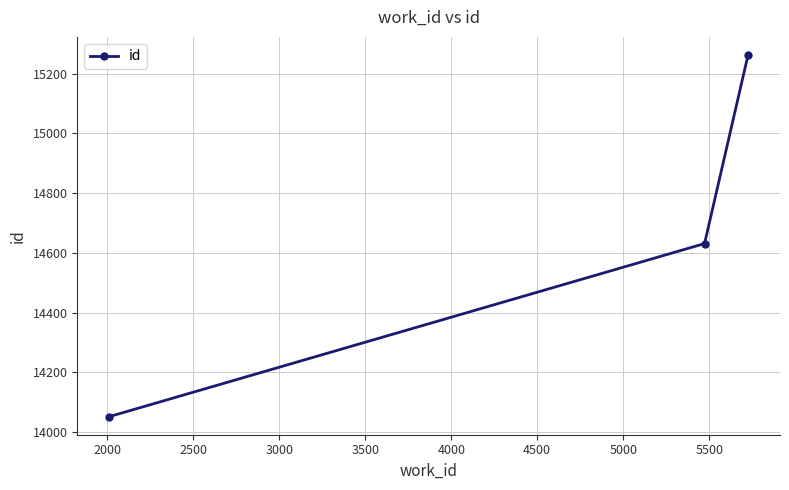

What is the smallest value displayed?

14052